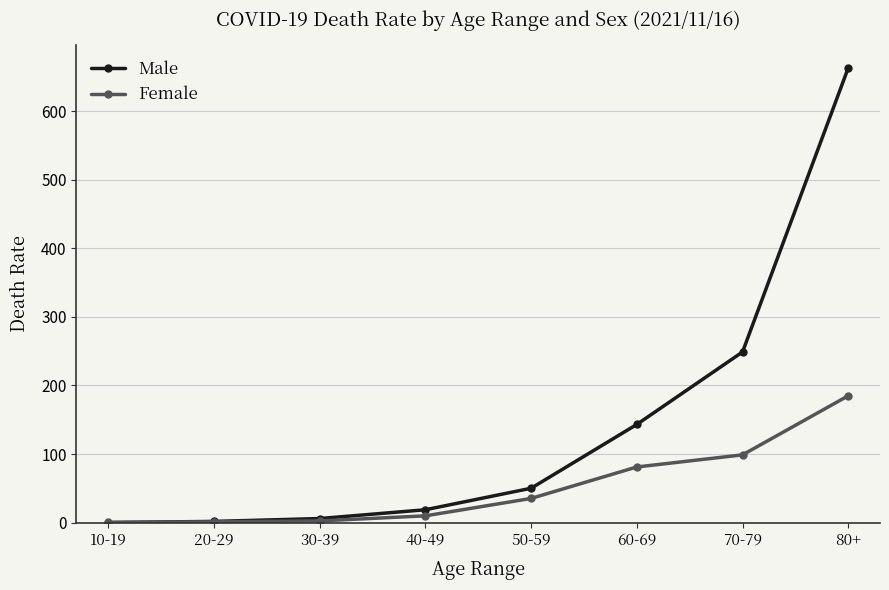

True or false: Male has a value of 248.8 at 70-79.

True